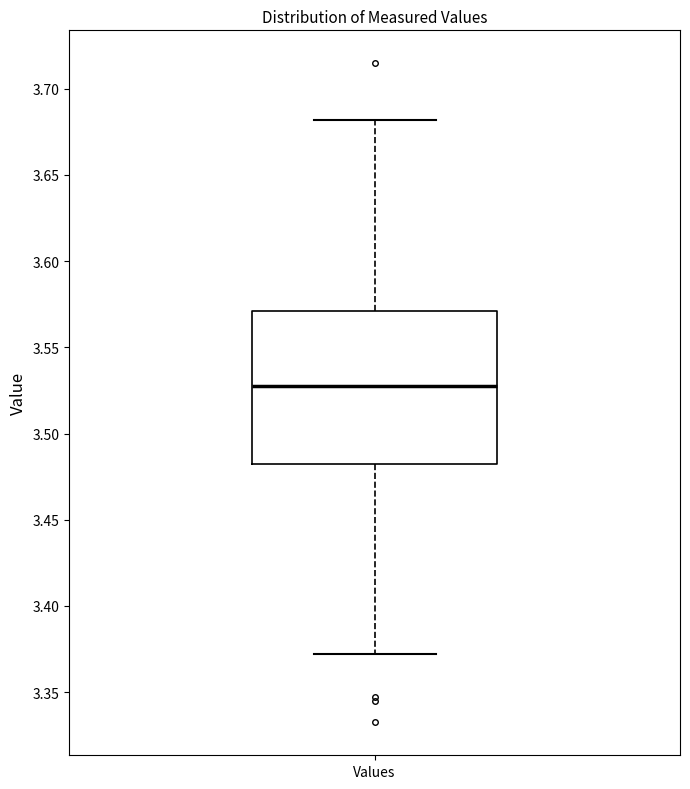

Where does the lower whisker of the box for Values end on the y-axis? The values are not printed on the chart, so give them approximately, as read against the axis.

3.370